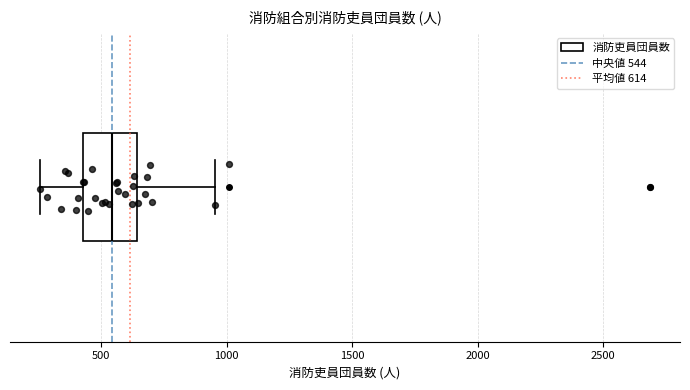

Read this box plot against the x-axis: the position of the median line, the range covered by the box, and the ends of both whiskers. The values are not printed on the chart, so give them approximately, as read against the axis.

median 550, box 450 to 650, whiskers 250 to 950